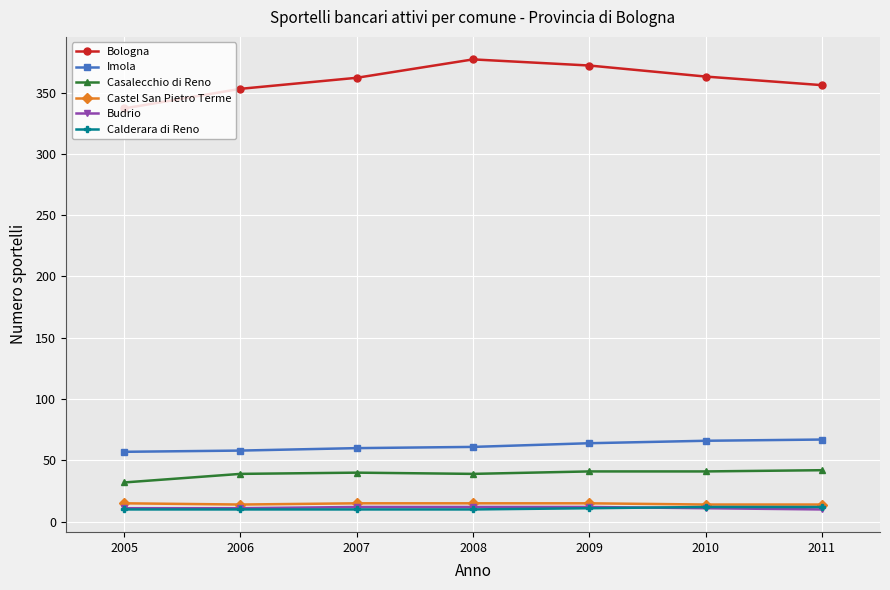

What is the spread (max minus min) of values at 2010?

352